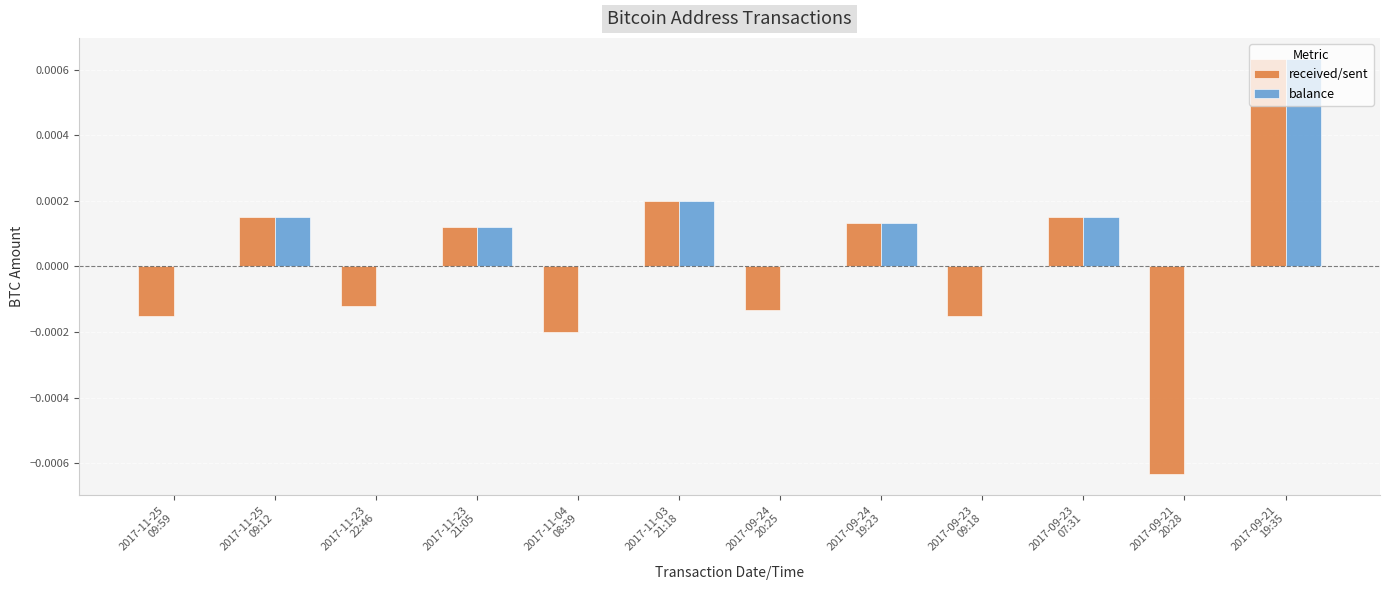

Is the value of received/sent at 2017-11-25
09:12 greater than the value of balance at 2017-11-03
21:18?

No